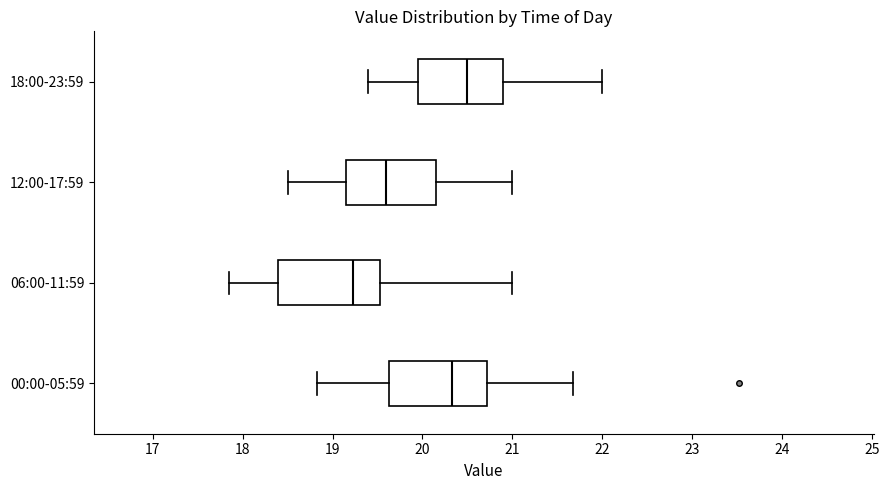

Where does the left whisker of the box for 00:00-05:59 end on the x-axis? The values are not printed on the chart, so give them approximately, as read against the axis.

18.8